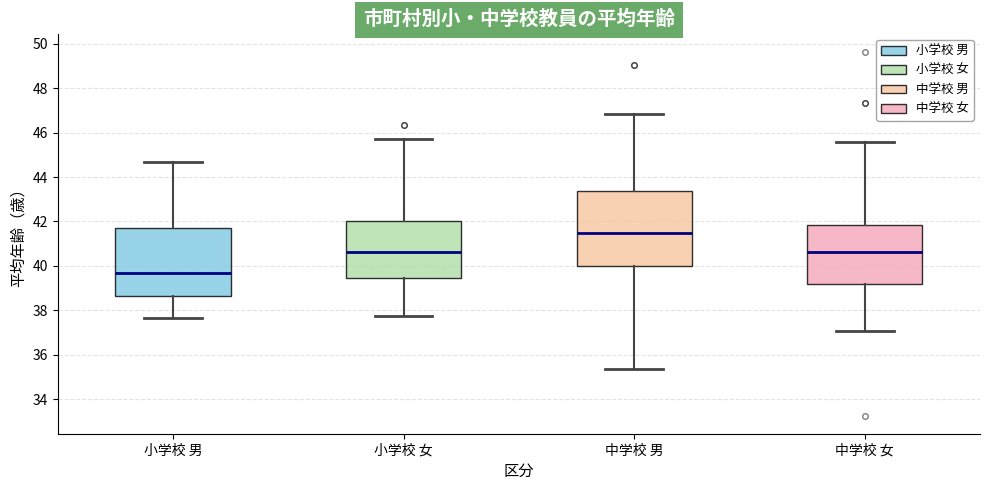

Where does the upper whisker of the box for 小学校 女 end on the y-axis? The values are not printed on the chart, so give them approximately, as read against the axis.

45.8